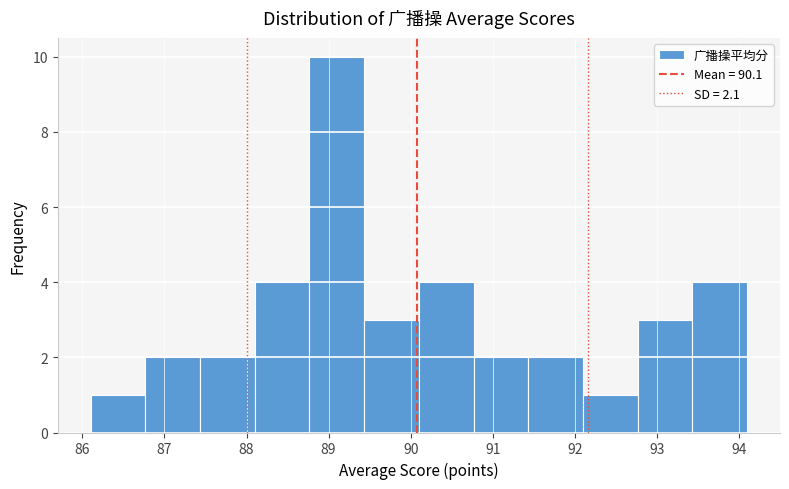

Which range on the x-axis has the tallest bar?

88.8 to 89.4